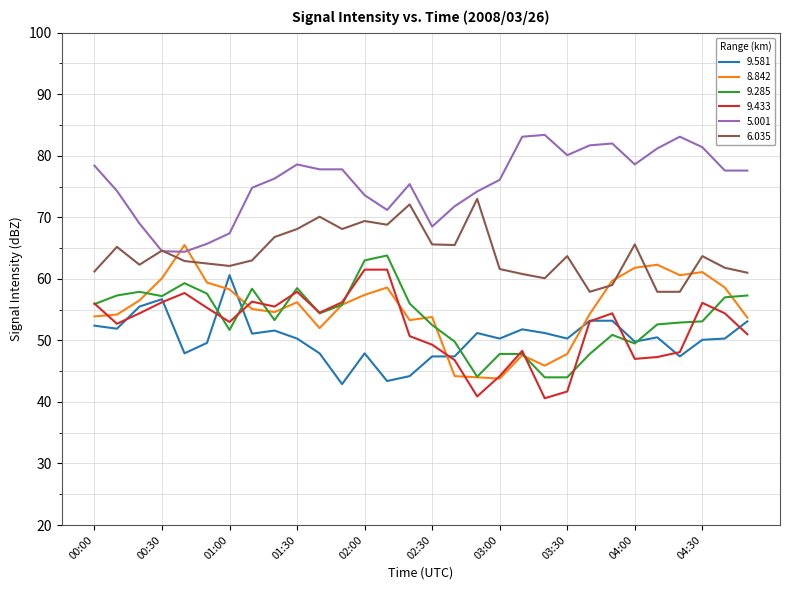

True or false: 9.285 and 5.001 intersect in this chart.

False